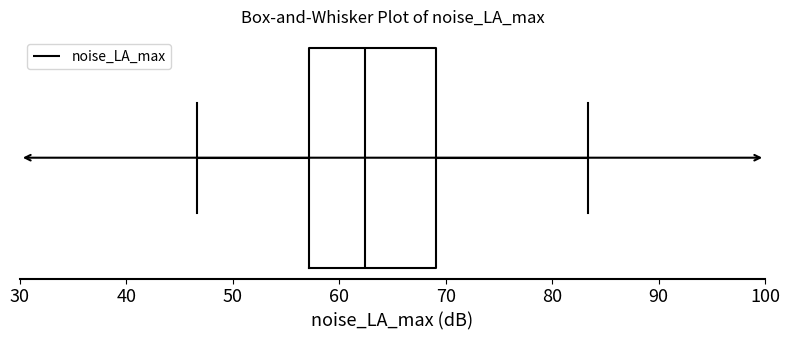

Transcribe this box plot: give where the median line is, the range the box spans, and where the two whiskers end, as read against the x-axis. The values are not printed on the chart, so give them approximately, as read against the axis.

median 62, box 57 to 69, whiskers 47 to 83